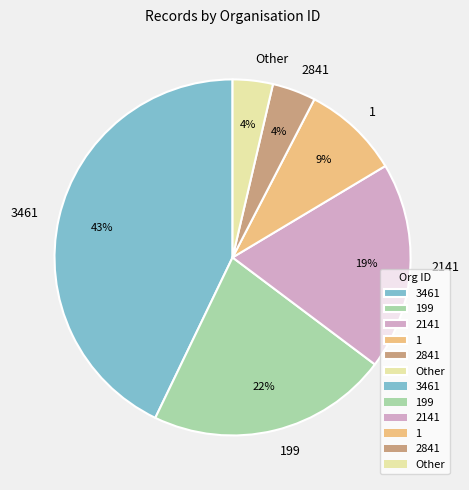

How many slices are in this pie chart?

6